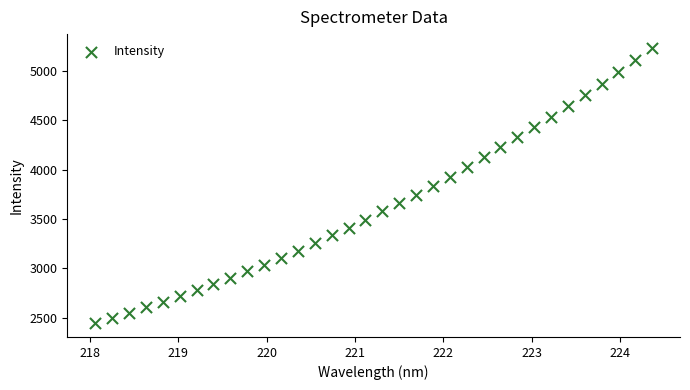

What is the range of X values (max minus min)?

6.3